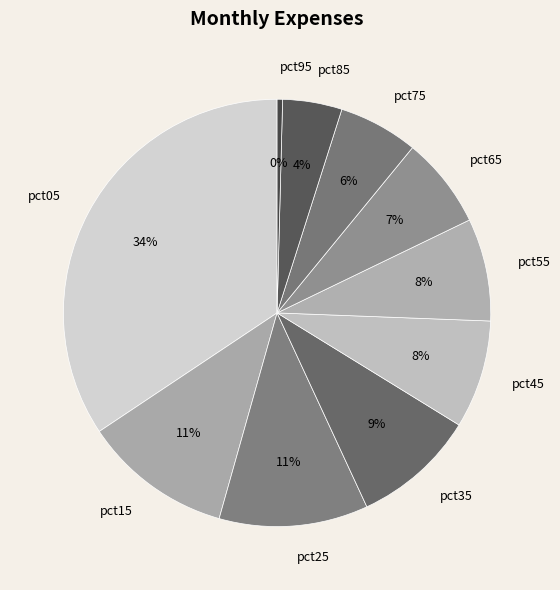

Is there any slice that represents more than half of the pie?

No